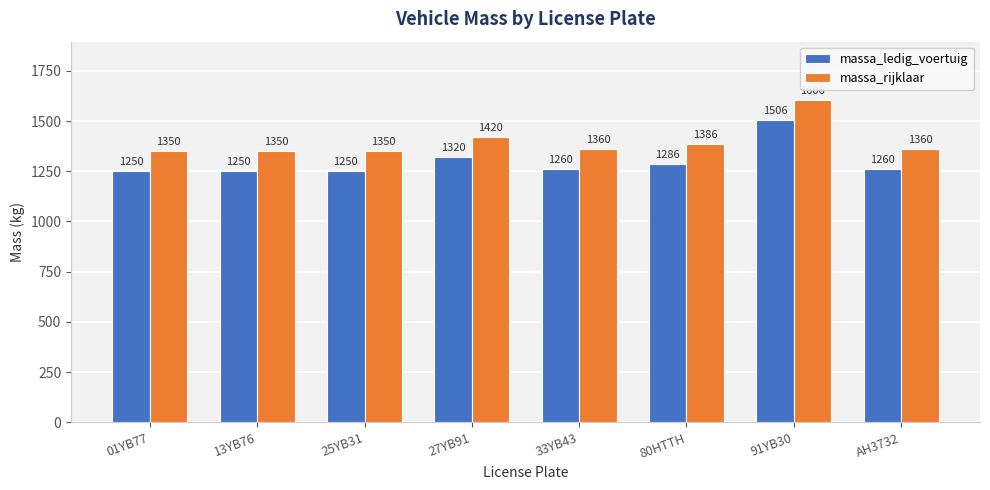

What is the maximum value for massa_rijklaar?

1606